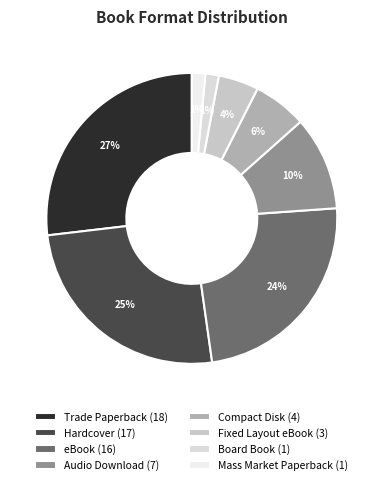

To the nearest percent, what is the average slice percentage?

12%